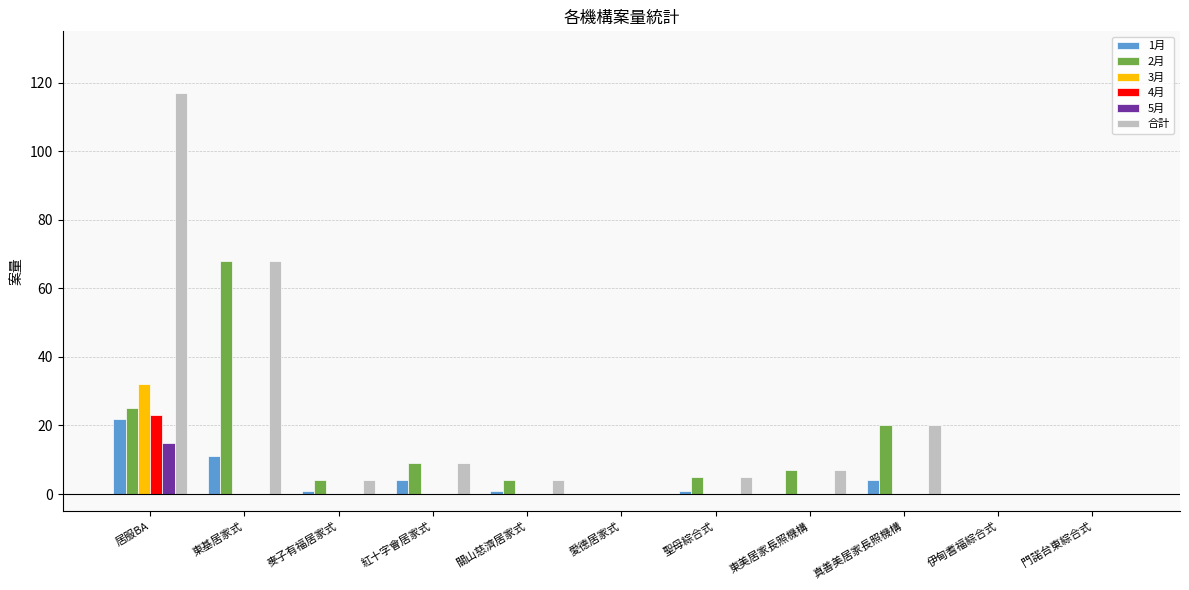

Which category has the highest value in the 合計 series?

居服BA